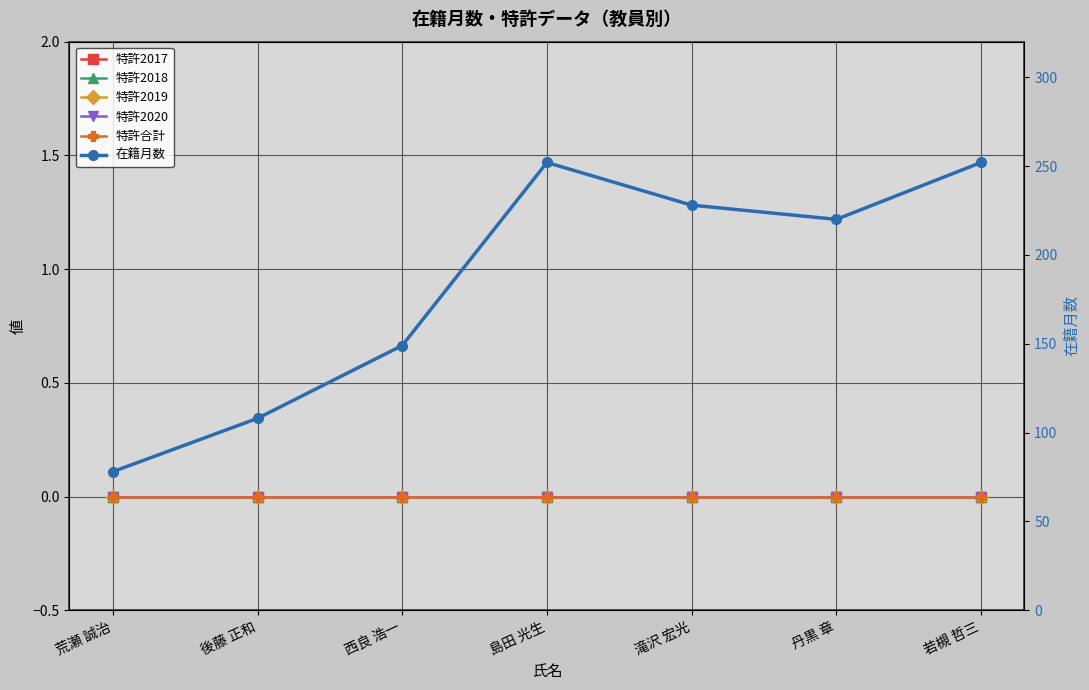

At which category is the sum across all series the highest?

島田 光生